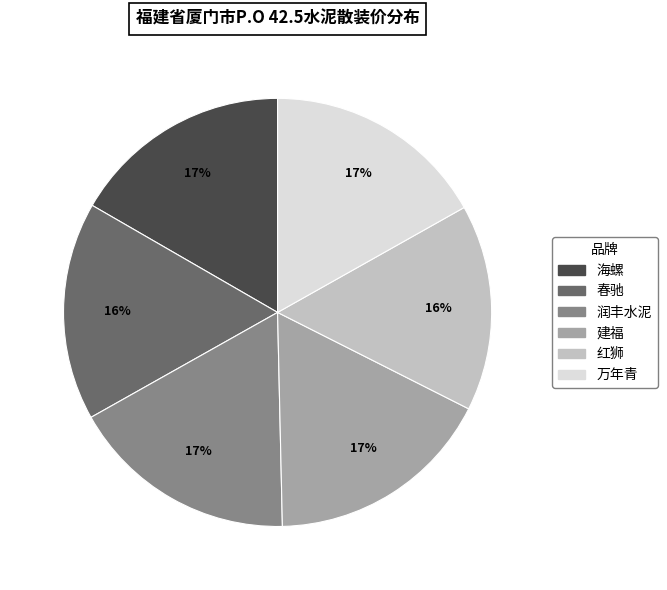

How many slices are in this pie chart?

6